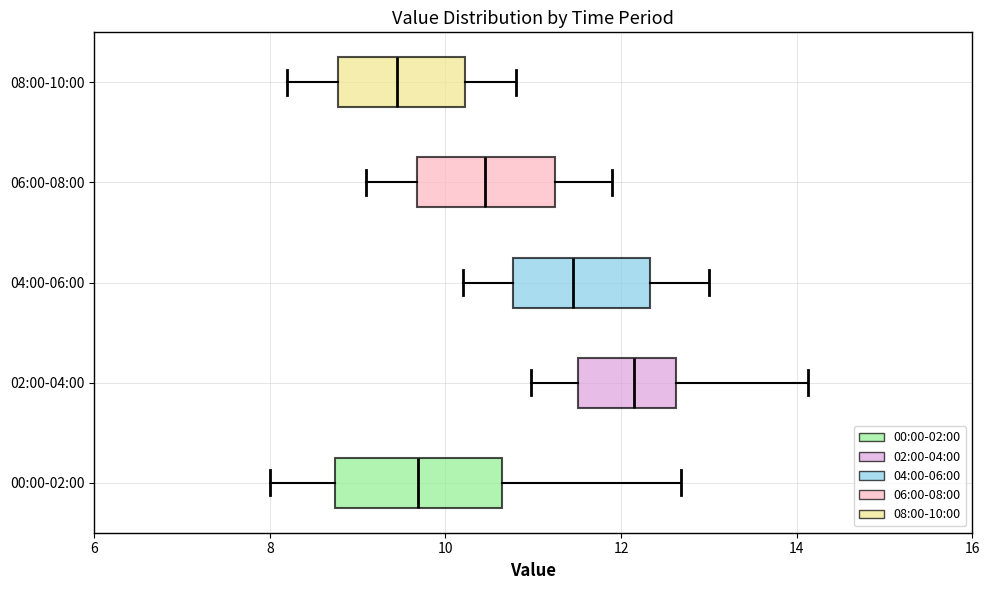

Reading bottom to top, transcribe this box plot: for each box, give where its median line is, the range the box spans, and where its two whiskers end, as read against the x-axis. The values are not printed on the chart, so give them approximately, as read against the axis.

00:00-02:00: median 9.6, box 8.8 to 10.6, whiskers 8.0 to 12.6
02:00-04:00: median 12.2, box 11.6 to 12.6, whiskers 11.0 to 14.2
04:00-06:00: median 11.4, box 10.8 to 12.4, whiskers 10.2 to 13.0
06:00-08:00: median 10.4, box 9.6 to 11.2, whiskers 9.2 to 12.0
08:00-10:00: median 9.4, box 8.8 to 10.2, whiskers 8.2 to 10.8